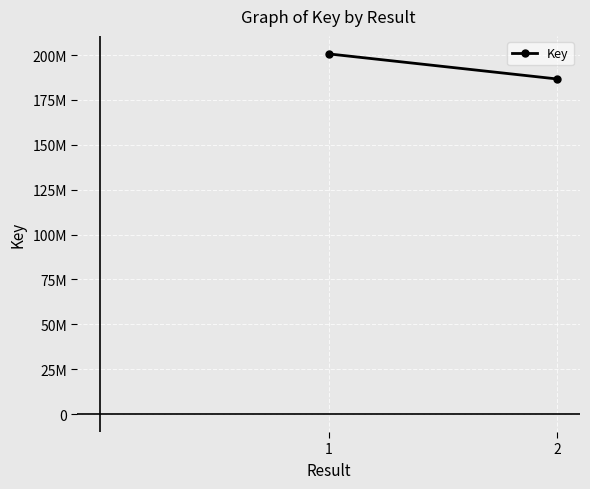

What is the sum of all values?

387323639